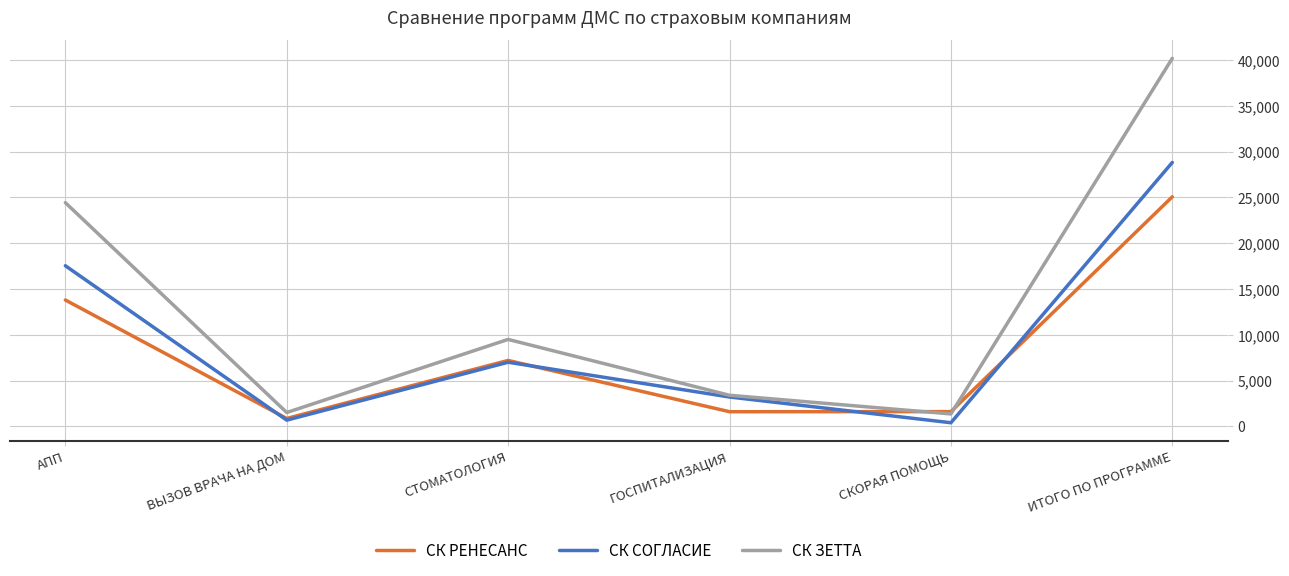

How many series are shown in this chart?

3